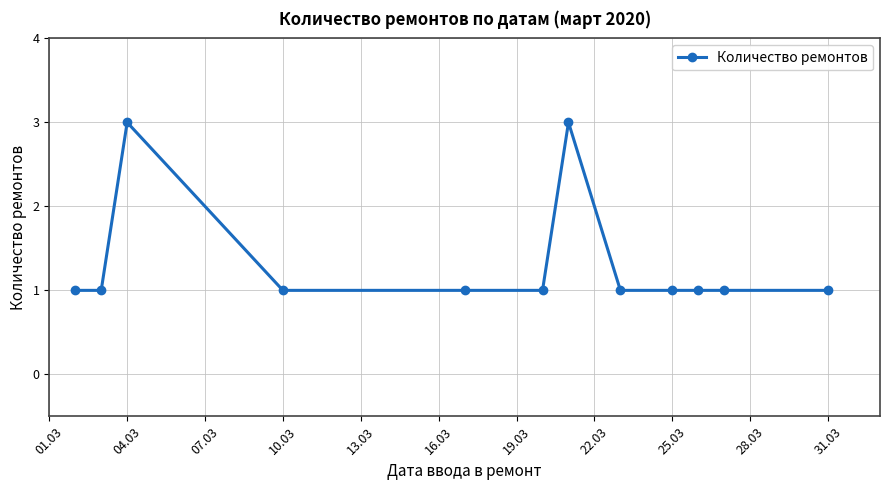

What is the greatest value displayed?

3